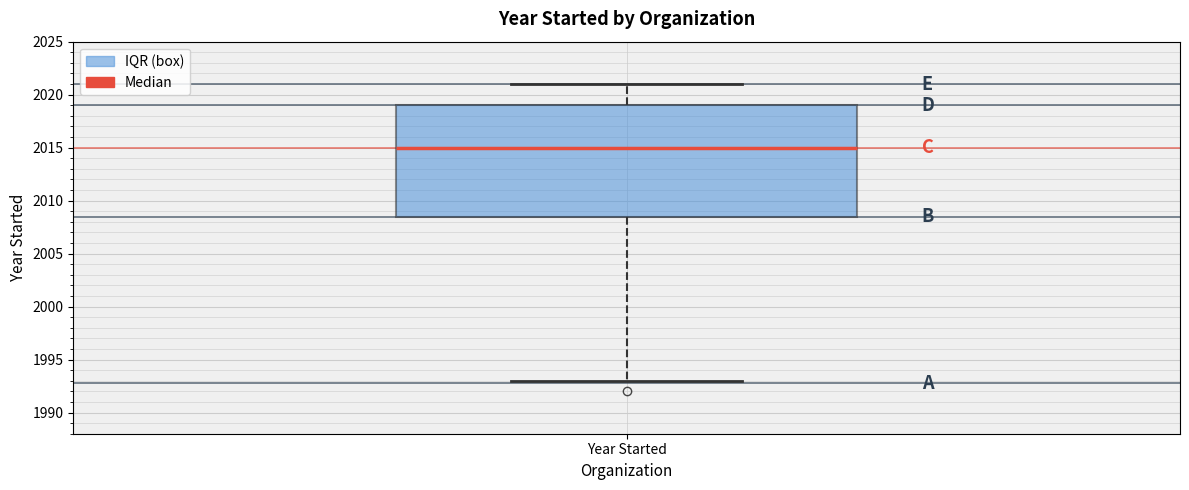

Where is the upper edge of the box for Year Started on the y-axis? The values are not printed on the chart, so give them approximately, as read against the axis.

2019.0